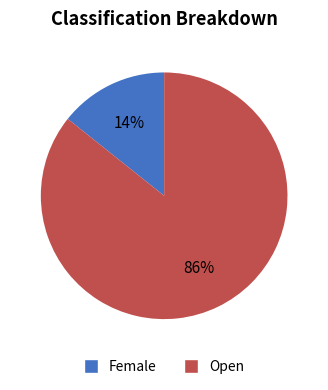

Is there any slice that represents more than half of the pie?

Yes